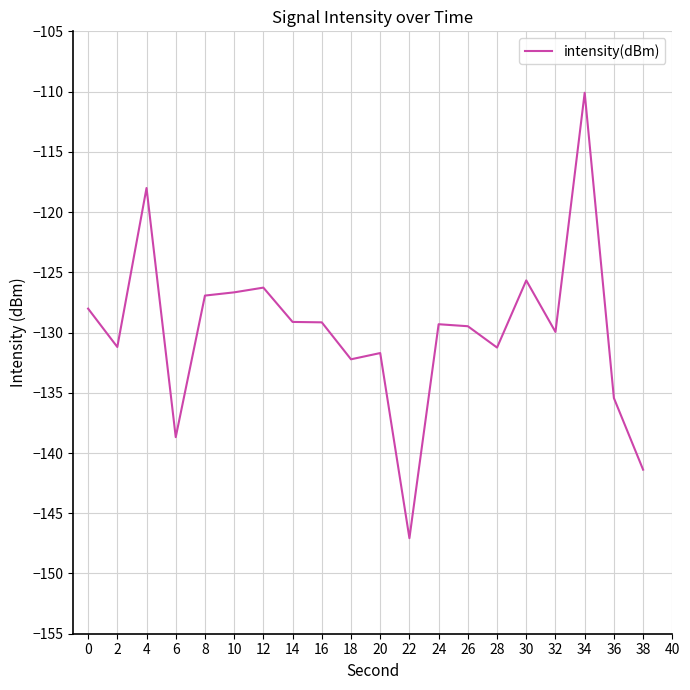

At which category does the data reach its first local peak?

4